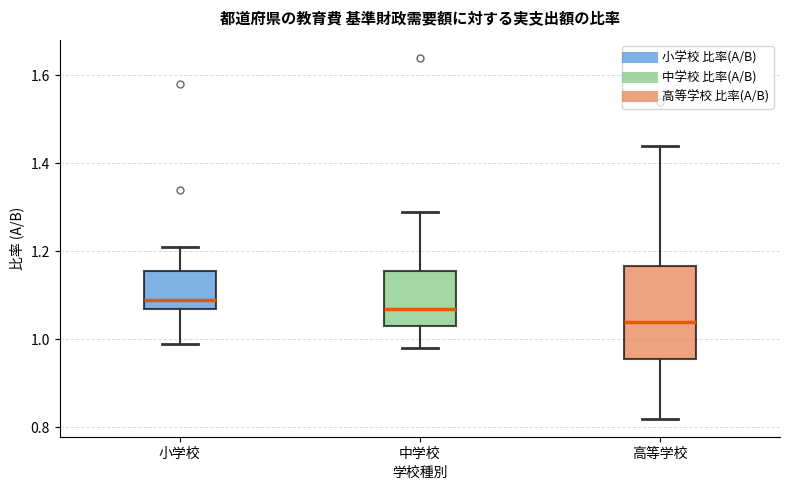

Reading left to right, transcribe this box plot: for each box, give where its median line is, the range the box spans, and where its two whiskers end, as read against the y-axis. The values are not printed on the chart, so give them approximately, as read against the axis.

小学校: median 1.10, box 1.08 to 1.16, whiskers 1.00 to 1.22
中学校: median 1.08, box 1.04 to 1.16, whiskers 0.98 to 1.30
高等学校: median 1.04, box 0.96 to 1.16, whiskers 0.82 to 1.44